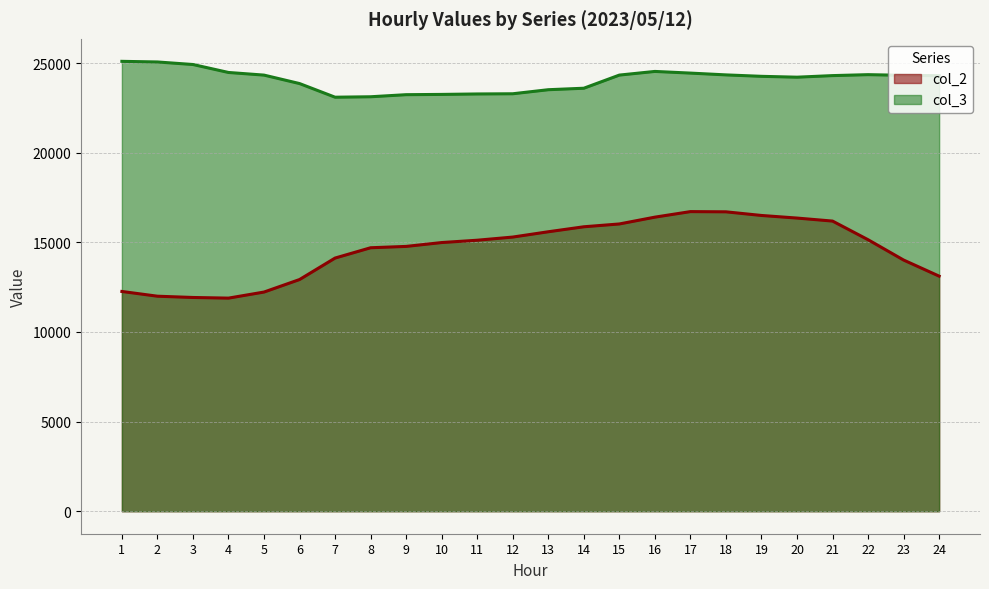

The col_2 series shows 11888 at 4. True or false?

True